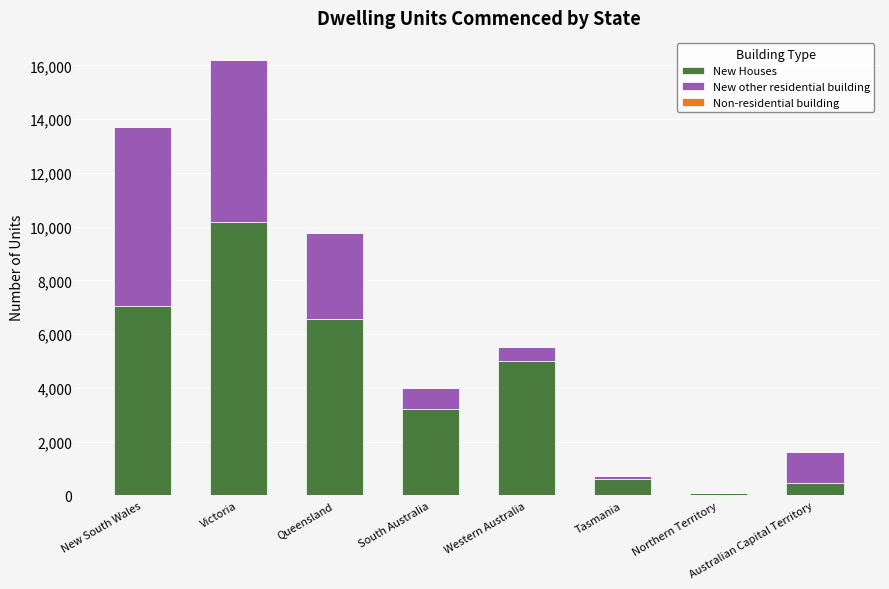

The New Houses series shows 5010 at Western Australia. True or false?

True